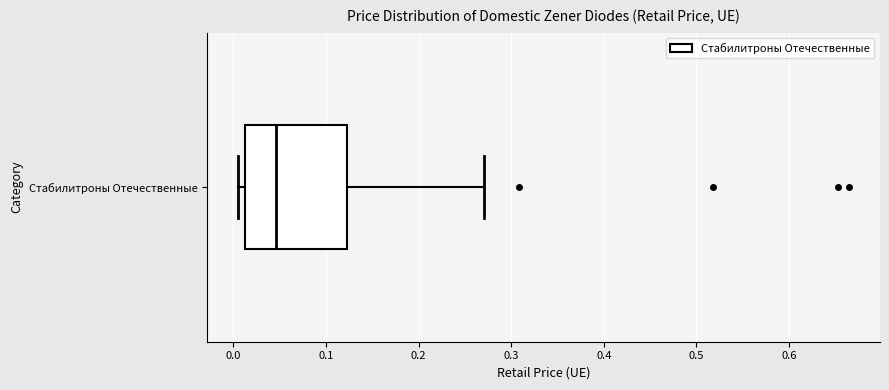

Read this box plot against the x-axis: the position of the median line, the range covered by the box, and the ends of both whiskers. The values are not printed on the chart, so give them approximately, as read against the axis.

median 0.05, box 0.01 to 0.12, whiskers 0.00 to 0.27